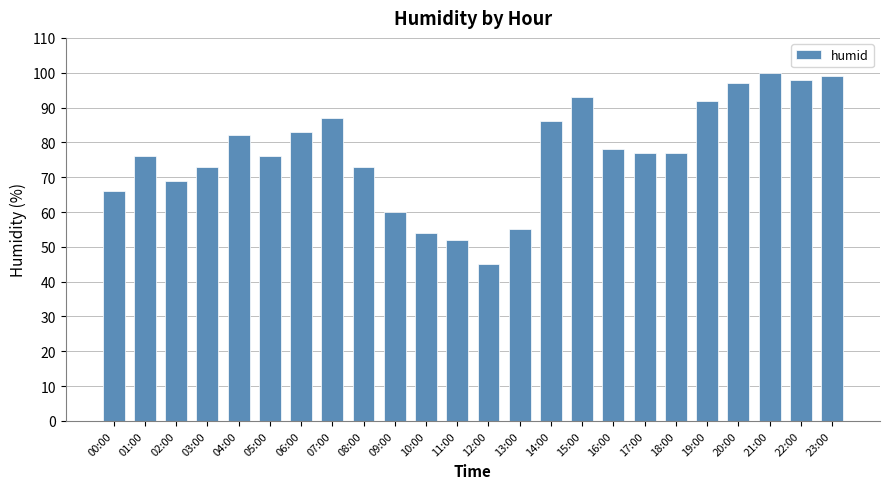

Which category has the lowest value across all series?

12:00